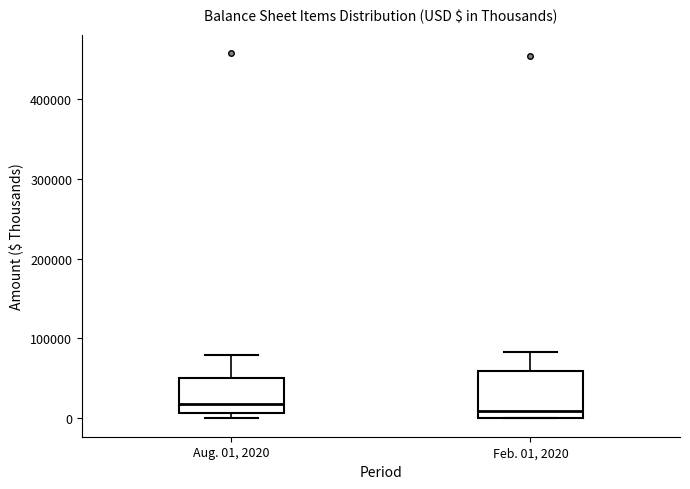

Reading left to right, read every box against the y-axis: the position of its median line, the range the box covers, and the ends of its whiskers. The values are not printed on the chart, so give them approximately, as read against the axis.

Aug. 01, 2020: median 20000, box 10000 to 50000, whiskers 0 to 80000
Feb. 01, 2020: median 10000, box 0 to 60000, whiskers 0 to 80000